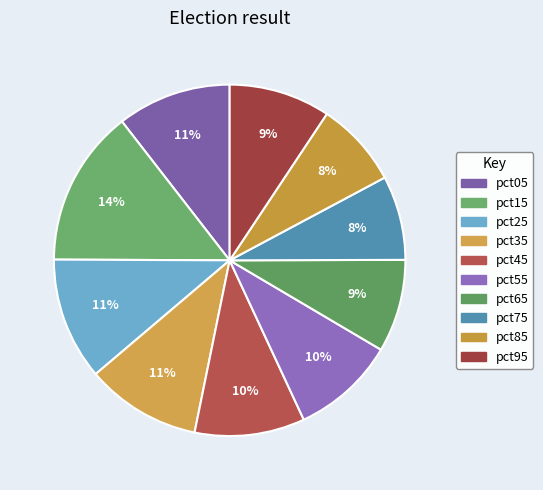

Which slice is the largest?

pct15